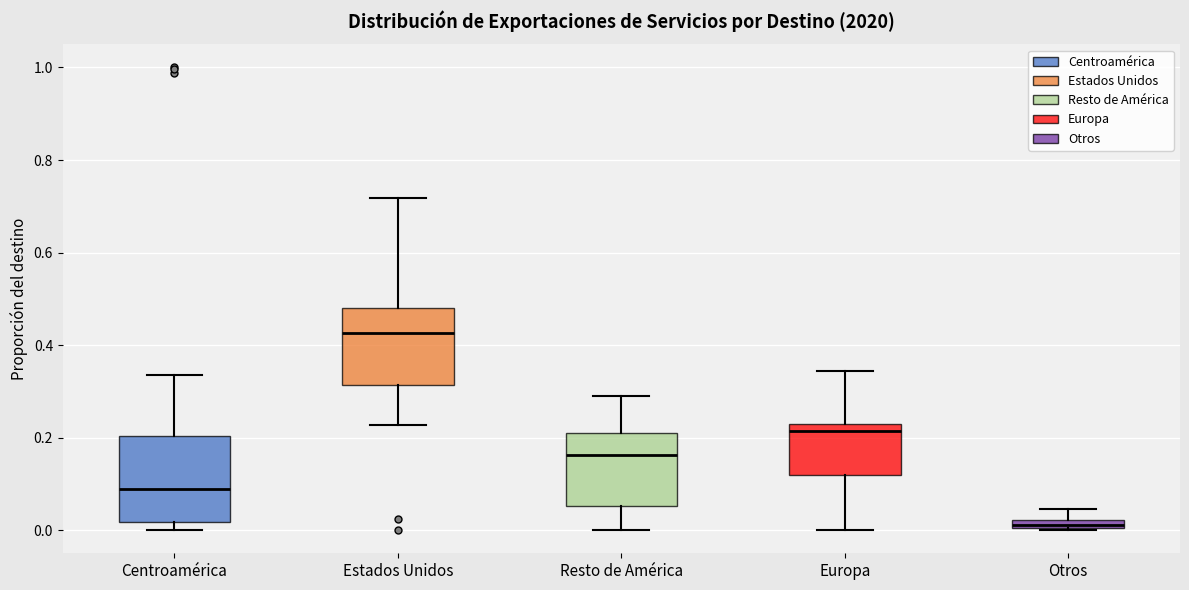

Which box has the lowest median line?

Otros